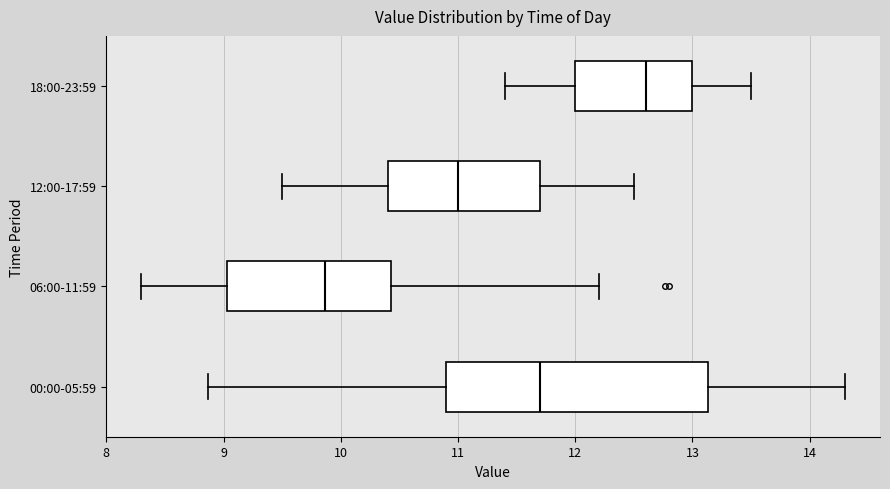

Reading bottom to top, transcribe this box plot: for each box, give where its median line is, the range the box spans, and where its two whiskers end, as read against the x-axis. The values are not printed on the chart, so give them approximately, as read against the axis.

00:00-05:59: median 11.7, box 10.9 to 13.1, whiskers 8.9 to 14.3
06:00-11:59: median 9.9, box 9.0 to 10.4, whiskers 8.3 to 12.2
12:00-17:59: median 11.0, box 10.4 to 11.7, whiskers 9.5 to 12.5
18:00-23:59: median 12.6, box 12.0 to 13.0, whiskers 11.4 to 13.5